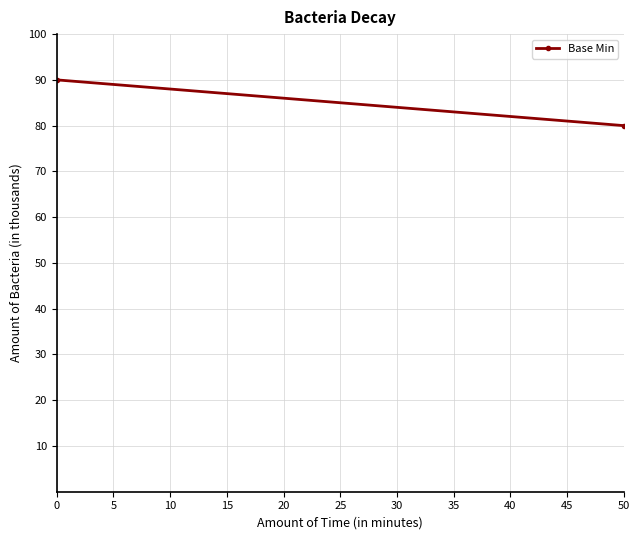

How many values are below 70?

2